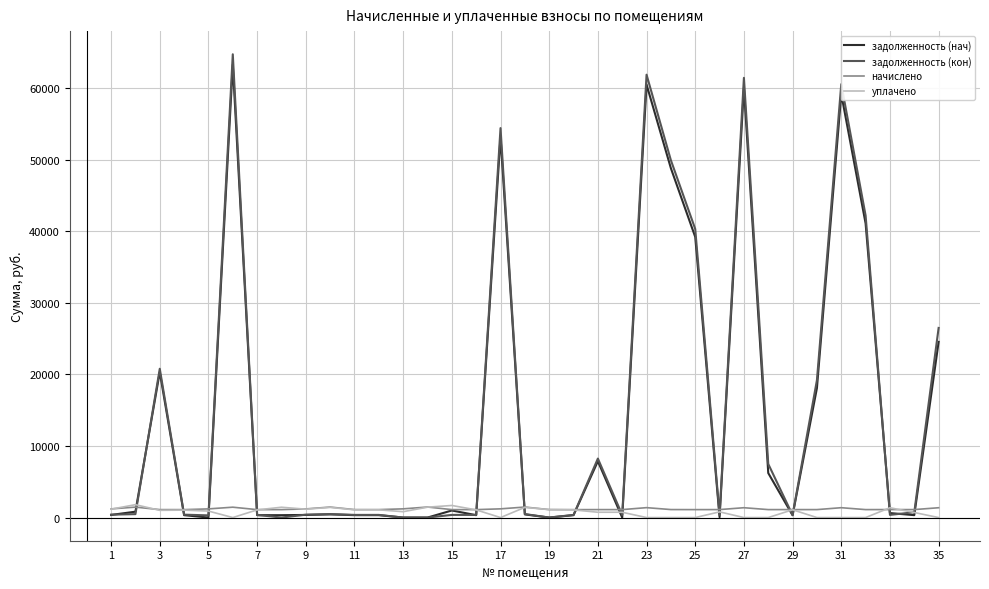

Which series has the widest spread of values?

задолженность (кон)